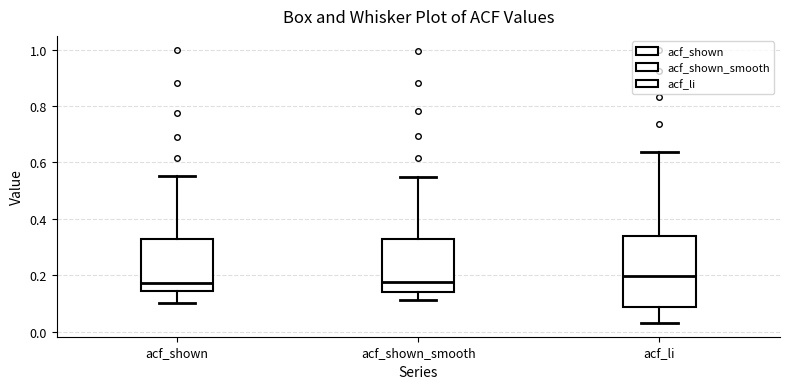

Where is the lower edge of the box for acf_shown on the y-axis? The values are not printed on the chart, so give them approximately, as read against the axis.

0.14